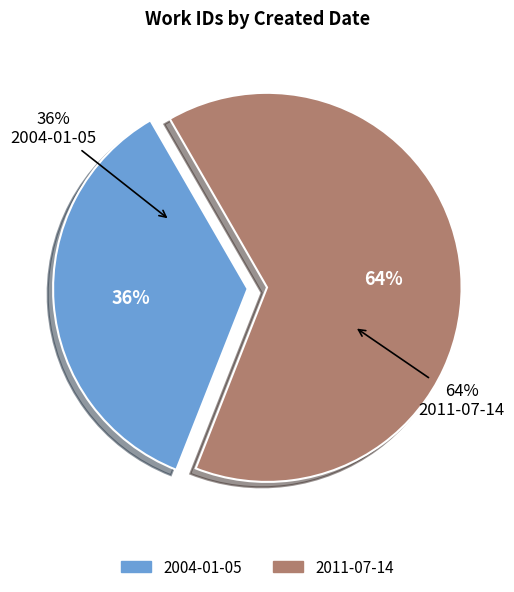

Does 2011-07-14 account for over 50% of the chart?

Yes